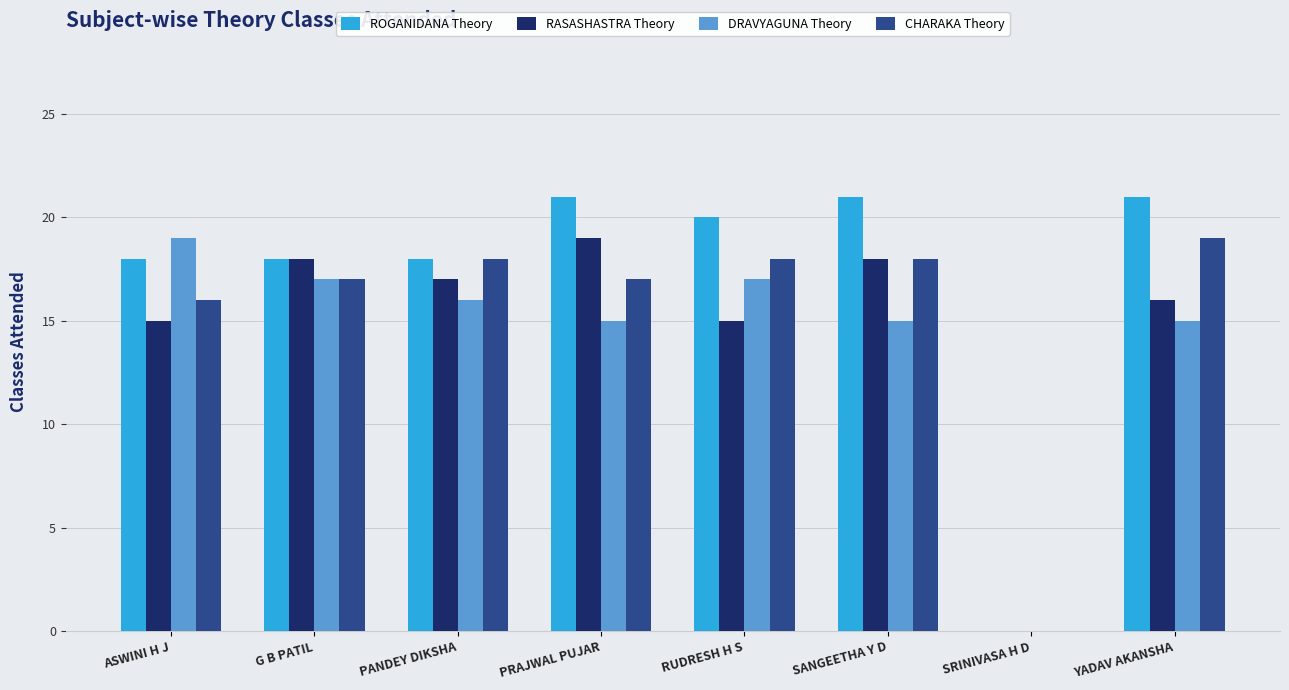

Are the bars grouped side by side (vs. stacked)?

Yes